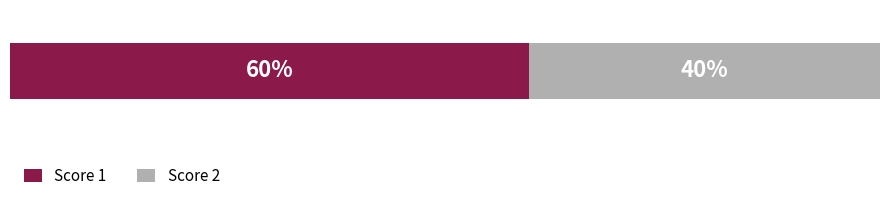

What are all the series names shown in the legend?

Score 1, Score 2